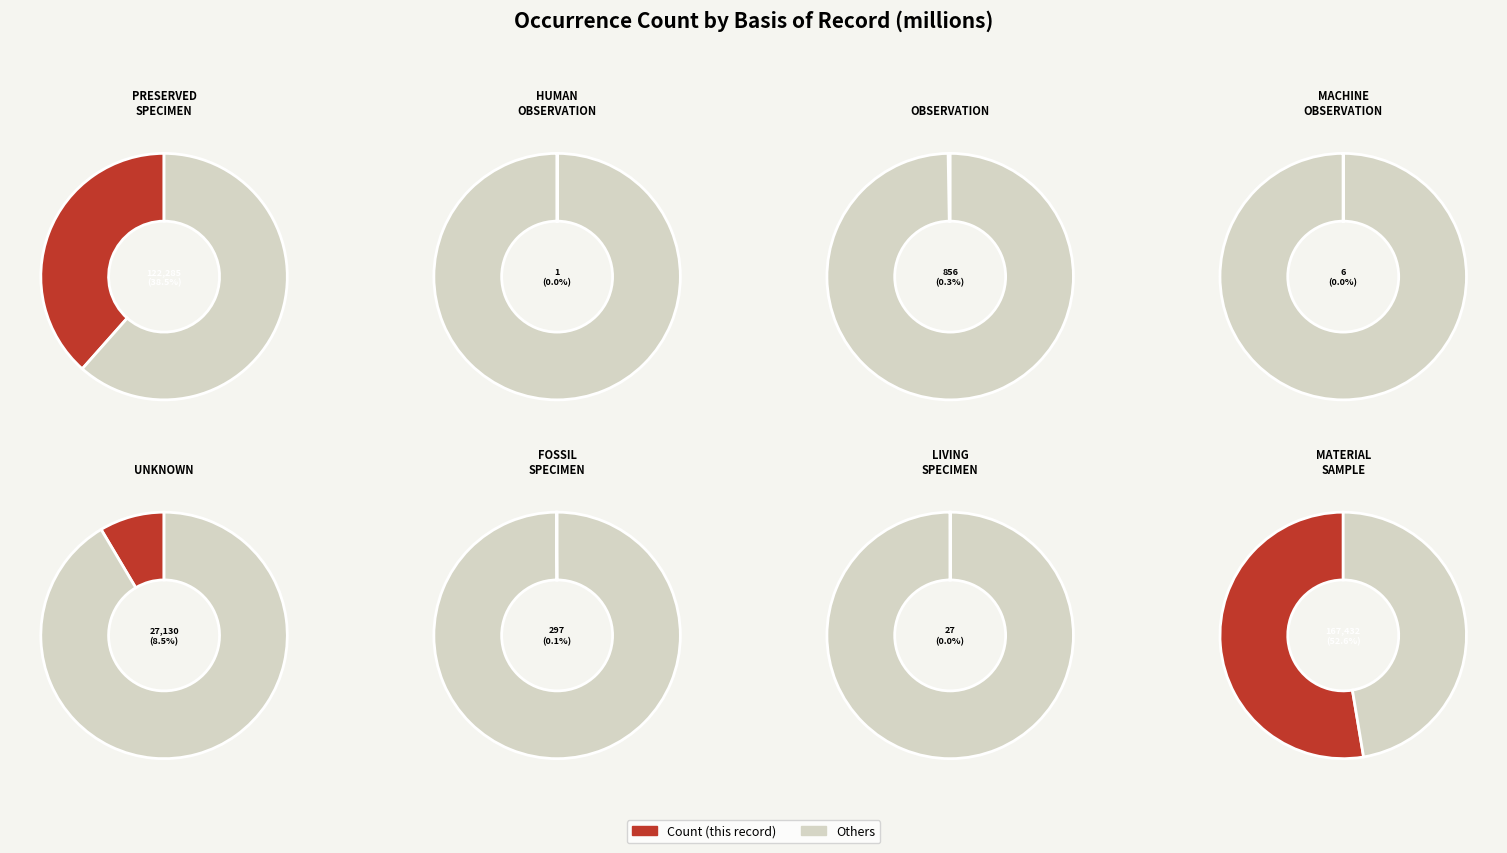

Which slice represents more than half of the pie?

MATERIAL_SAMPLE